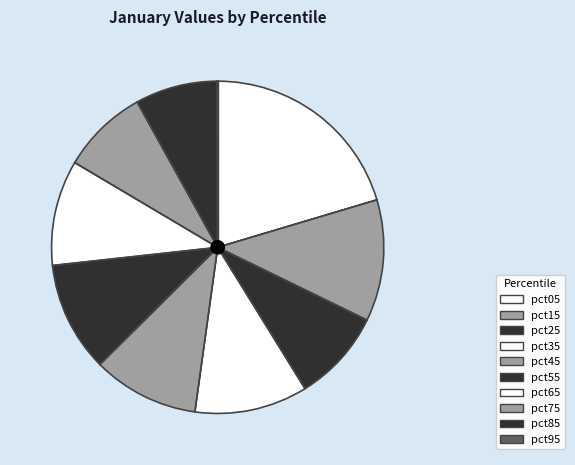

Rank the categories by value from highest to lowest.

pct05, pct15, pct35, pct55, pct45, pct65, pct25, pct75, pct85, pct95